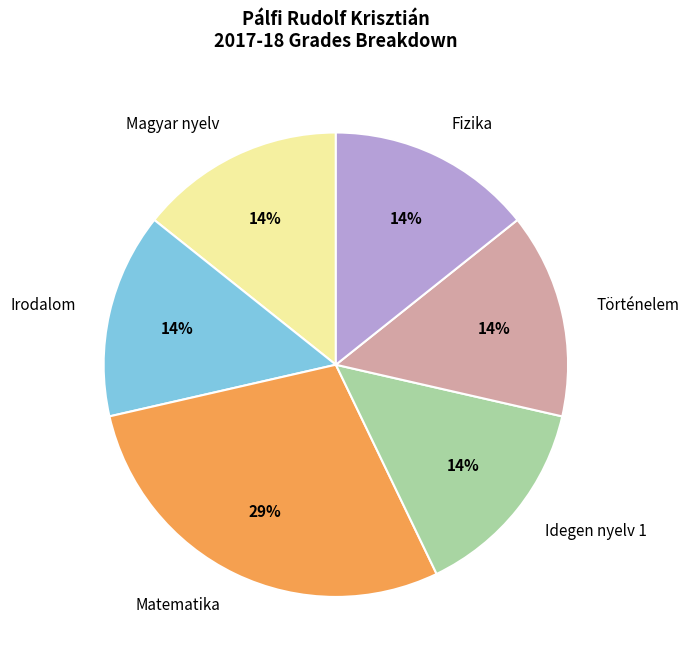

Is it true that Magyar nyelv is 14% of the pie?

True